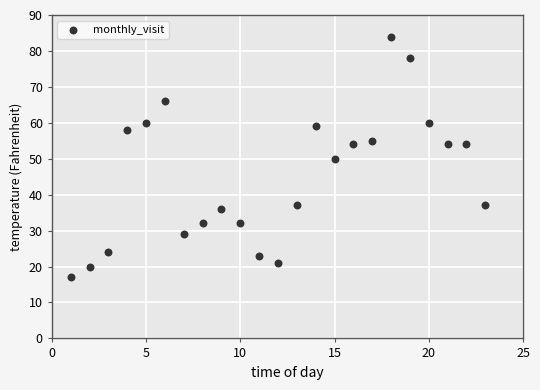

What is the range of Y values (max minus min)?

67